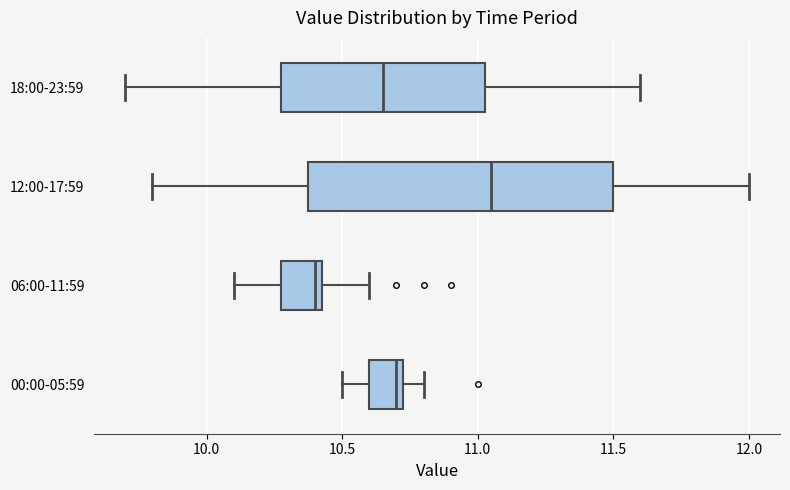

Reading bottom to top, transcribe this box plot: for each box, give where its median line is, the range the box spans, and where its two whiskers end, as read against the x-axis. The values are not printed on the chart, so give them approximately, as read against the axis.

00:00-05:59: median 10.70, box 10.60 to 10.75, whiskers 10.50 to 10.80
06:00-11:59: median 10.40, box 10.30 to 10.45, whiskers 10.10 to 10.60
12:00-17:59: median 11.05, box 10.40 to 11.50, whiskers 9.80 to 12.00
18:00-23:59: median 10.65, box 10.30 to 11.05, whiskers 9.70 to 11.60